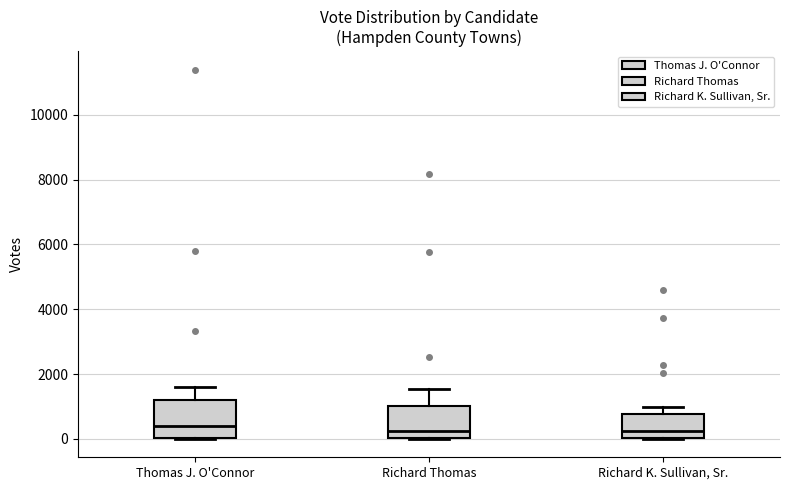

Reading left to right, transcribe this box plot: for each box, give where its median line is, the range the box spans, and where its two whiskers end, as read against the y-axis. The values are not printed on the chart, so give them approximately, as read against the axis.

Thomas J. O'Connor: median 400, box 0 to 1200, whiskers 0 to 1600
Richard Thomas: median 200, box 0 to 1000, whiskers 0 to 1600
Richard K. Sullivan, Sr.: median 200, box 0 to 800, whiskers 0 to 1000